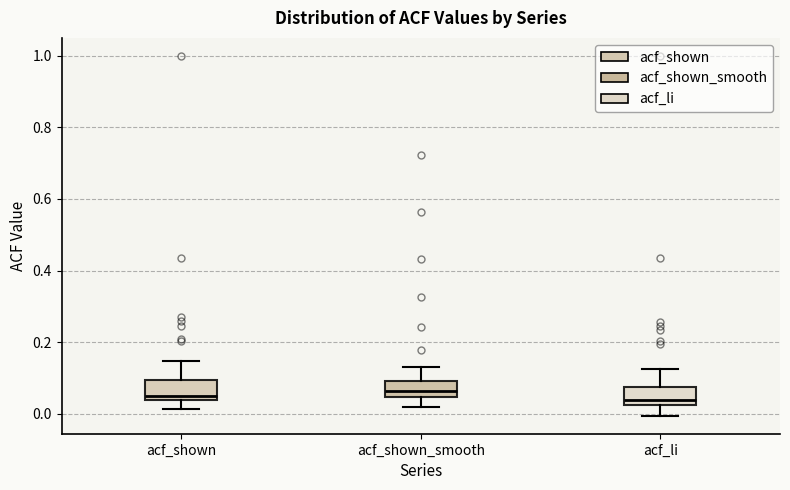

Reading left to right, transcribe this box plot: for each box, give where its median line is, the range the box spans, and where its two whiskers end, as read against the y-axis. The values are not printed on the chart, so give them approximately, as read against the axis.

acf_shown: median 0.06, box 0.04 to 0.10, whiskers 0.02 to 0.14
acf_shown_smooth: median 0.06, box 0.04 to 0.10, whiskers 0.02 to 0.12
acf_li: median 0.04, box 0.02 to 0.08, whiskers 0.00 to 0.12